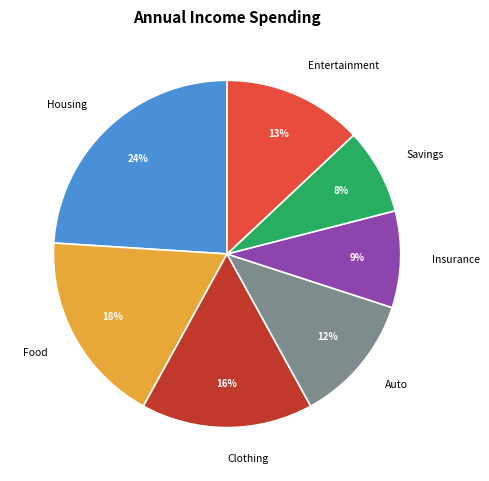

How many segments does this pie chart have?

7